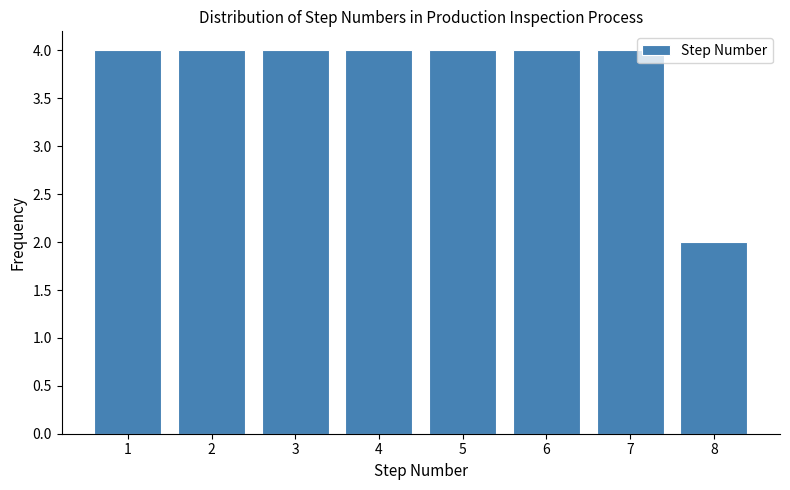

Reading right to left, transcribe all the data shown in this chart.

2	4	4	4	4	4	4	4